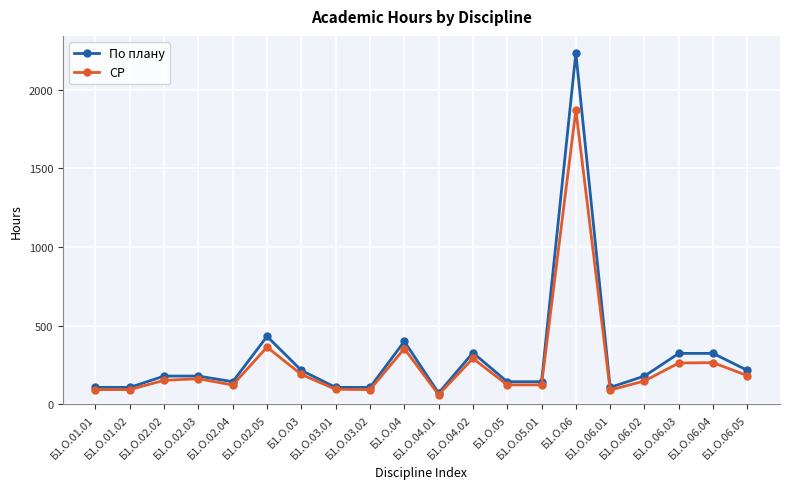

Which series changed the most between Б1.О.03.02 and Б1.О.04?

По плану